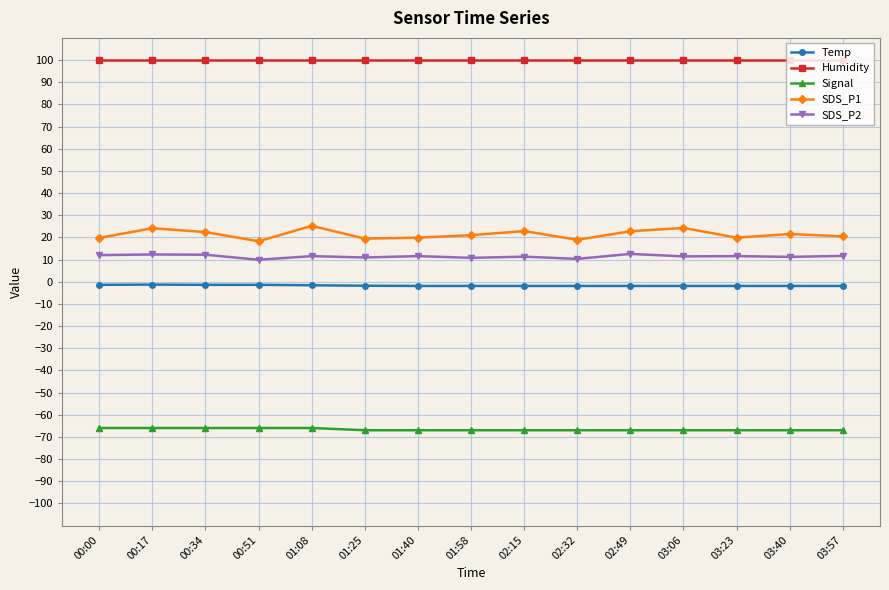

True or false: SDS_P2 has more than 1 interior local peaks.

True